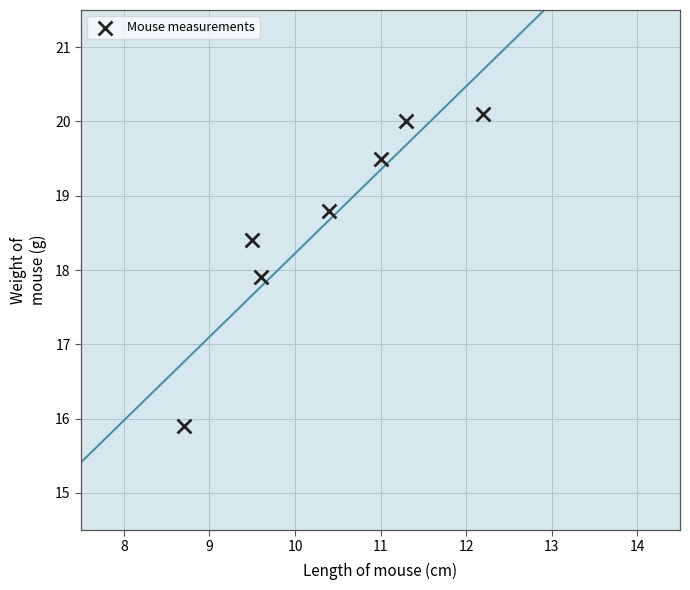

What is the range of Y values (max minus min)?

4.2